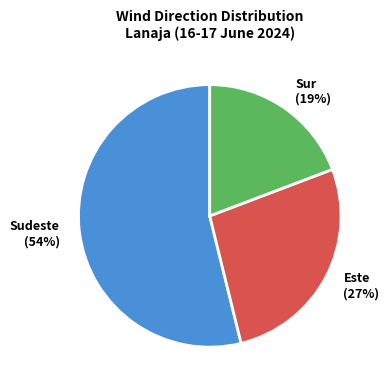

Do Sur and Este together represent more than half of the pie?

No